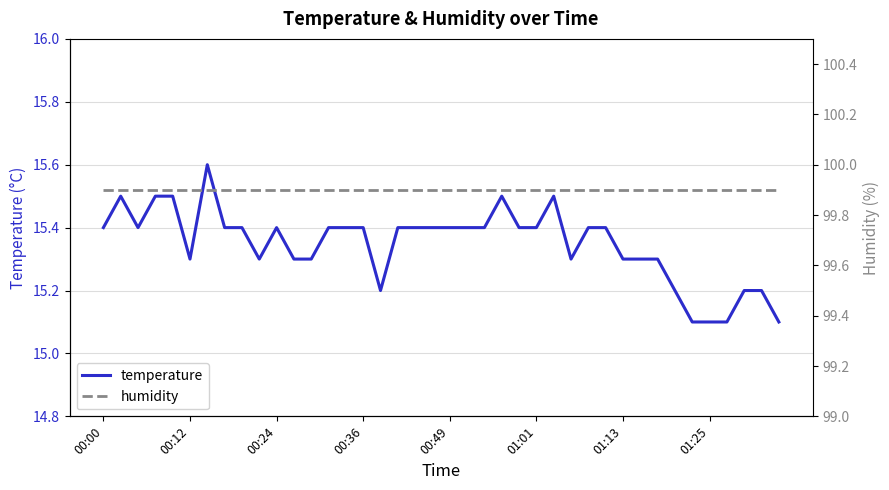

Rank the series by their average value, from highest to lowest.

humidity, temperature